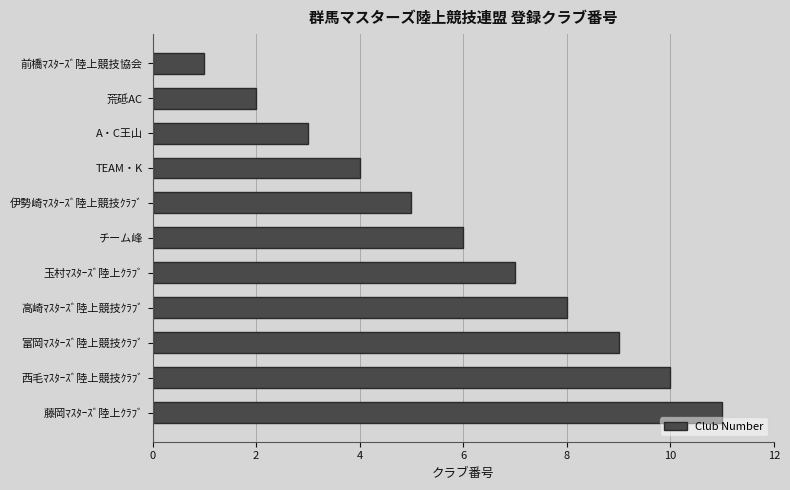

What is the sum of all values?

66